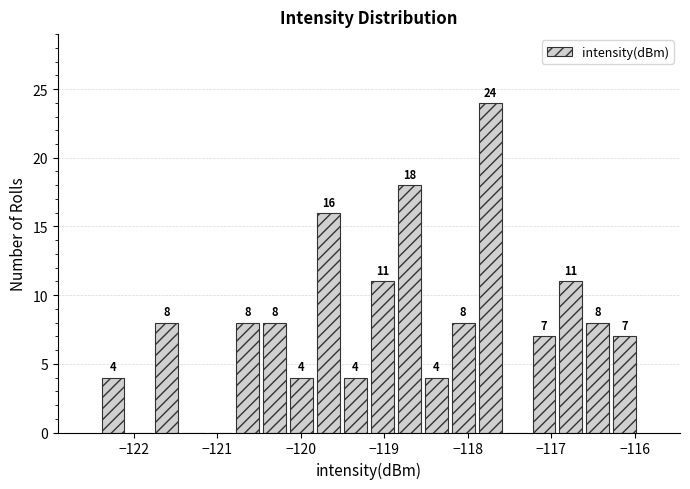

Around what value on the x-axis is the tallest bar? Give the approximate position of its centre, as read against the axis.

-117.7